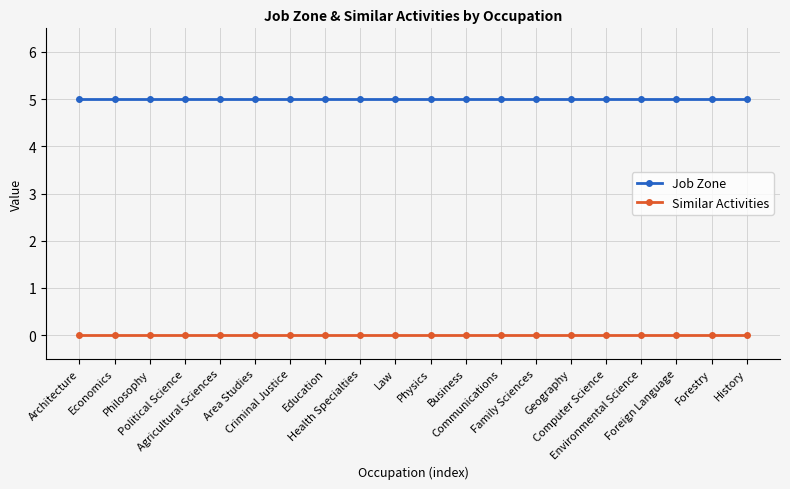

Reading right to left, transcribe all the data shown in this chart.

Job Zone: History=5	Forestry=5	Foreign Language=5	Environmental Science=5	Computer Science=5	Geography=5	Family Sciences=5	Communications=5	Business=5	Physics=5	Law=5	Health Specialties=5	Education=5	Criminal Justice=5	Area Studies=5	Agricultural Sciences=5	Political Science=5	Philosophy=5	Economics=5	Architecture=5
Similar Activities: History=0	Forestry=0	Foreign Language=0	Environmental Science=0	Computer Science=0	Geography=0	Family Sciences=0	Communications=0	Business=0	Physics=0	Law=0	Health Specialties=0	Education=0	Criminal Justice=0	Area Studies=0	Agricultural Sciences=0	Political Science=0	Philosophy=0	Economics=0	Architecture=0